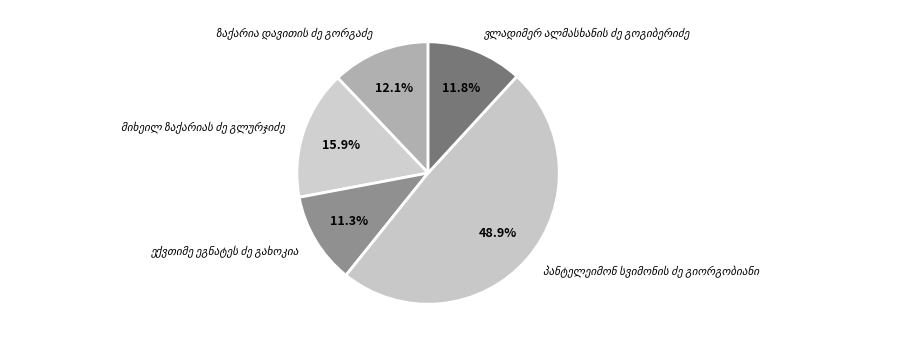

Does any single category account for the majority?

No